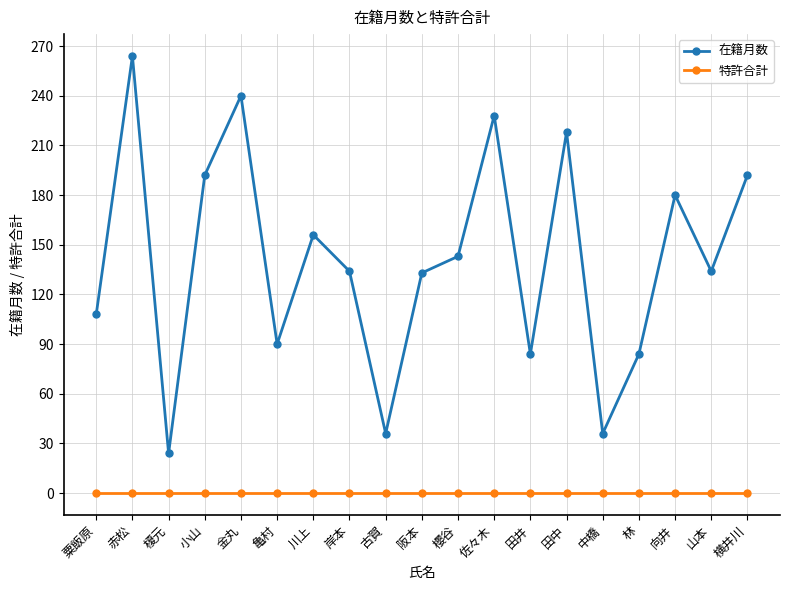

True or false: 在籍月数 and 特許合計 cross at least once.

False